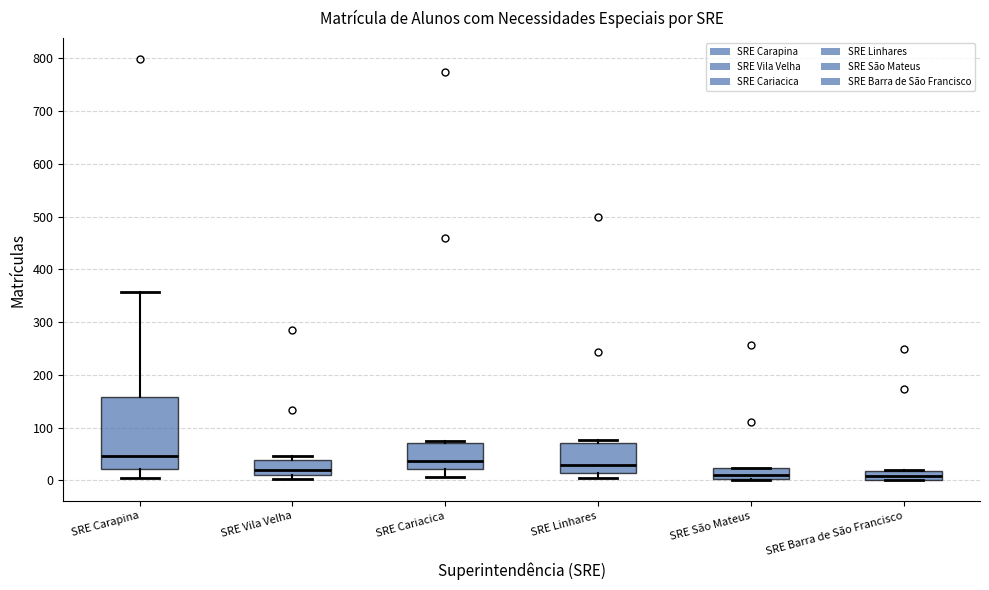

Reading left to right, read every box against the y-axis: the position of its median line, the range the box covers, and the ends of its whiskers. The values are not printed on the chart, so give them approximately, as read against the axis.

SRE Carapina: median 50, box 20 to 160, whiskers 10 to 360
SRE Vila Velha: median 20, box 10 to 40, whiskers 0 to 50
SRE Cariacica: median 40, box 20 to 70, whiskers 10 to 80
SRE Linhares: median 30, box 10 to 70, whiskers 0 to 80
SRE São Mateus: median 10, box 0 to 20, whiskers 0 to 20
SRE Barra de São Francisco: median 10, box 0 to 20, whiskers 0 to 20